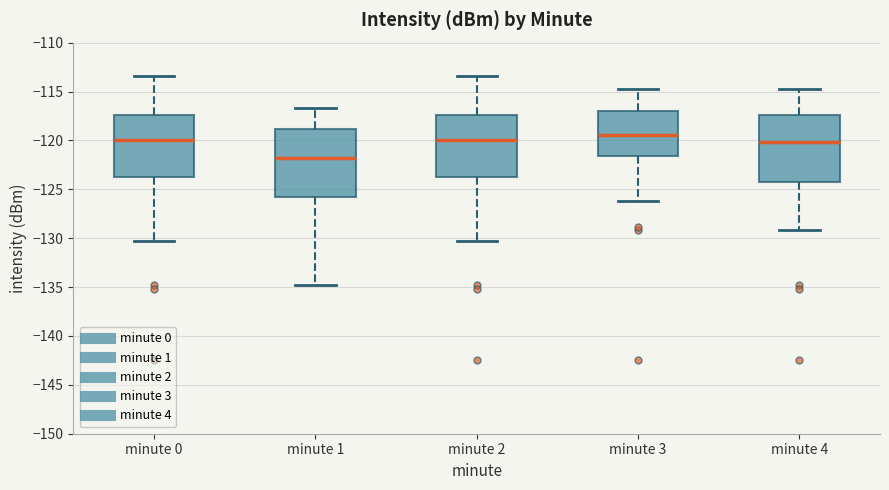

Which box has the highest median line?

minute 3